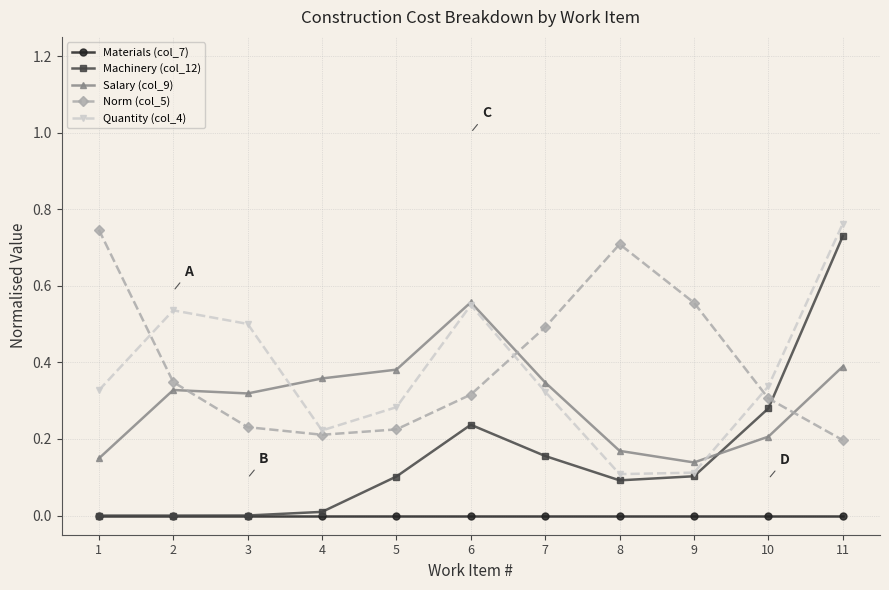

How many series are shown in this chart?

5